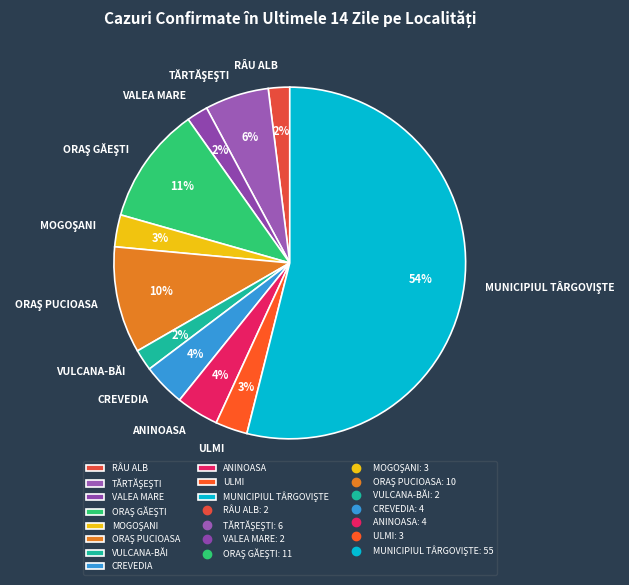

Does VULCANA-BĂI account for over 50% of the chart?

No